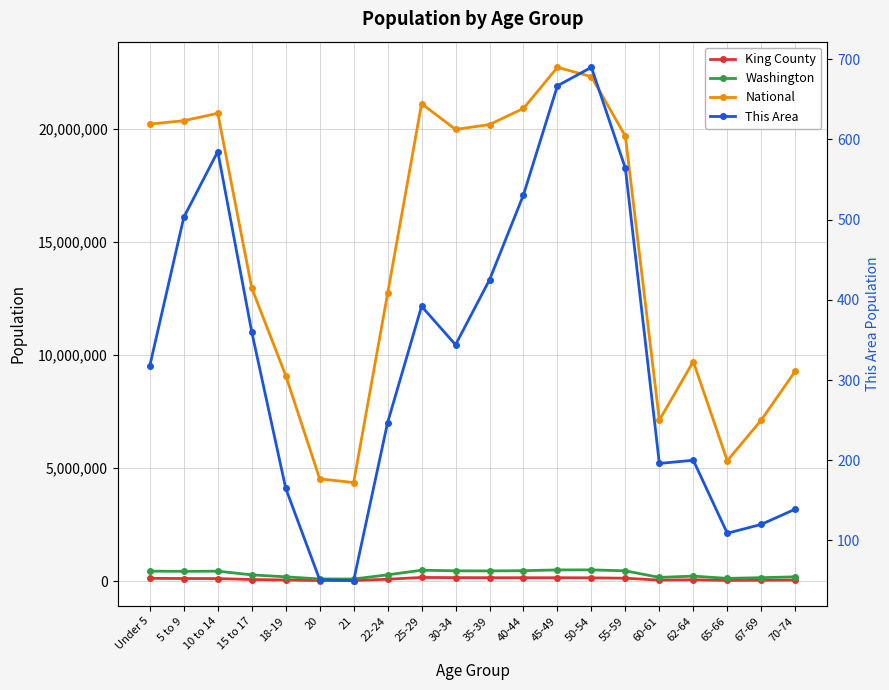

Which series changed the most between 50-54 and 67-69?

National